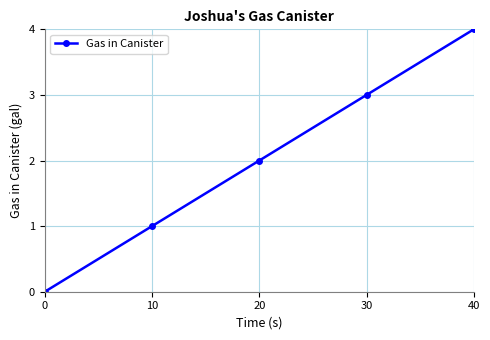

How many values are below 2?

2